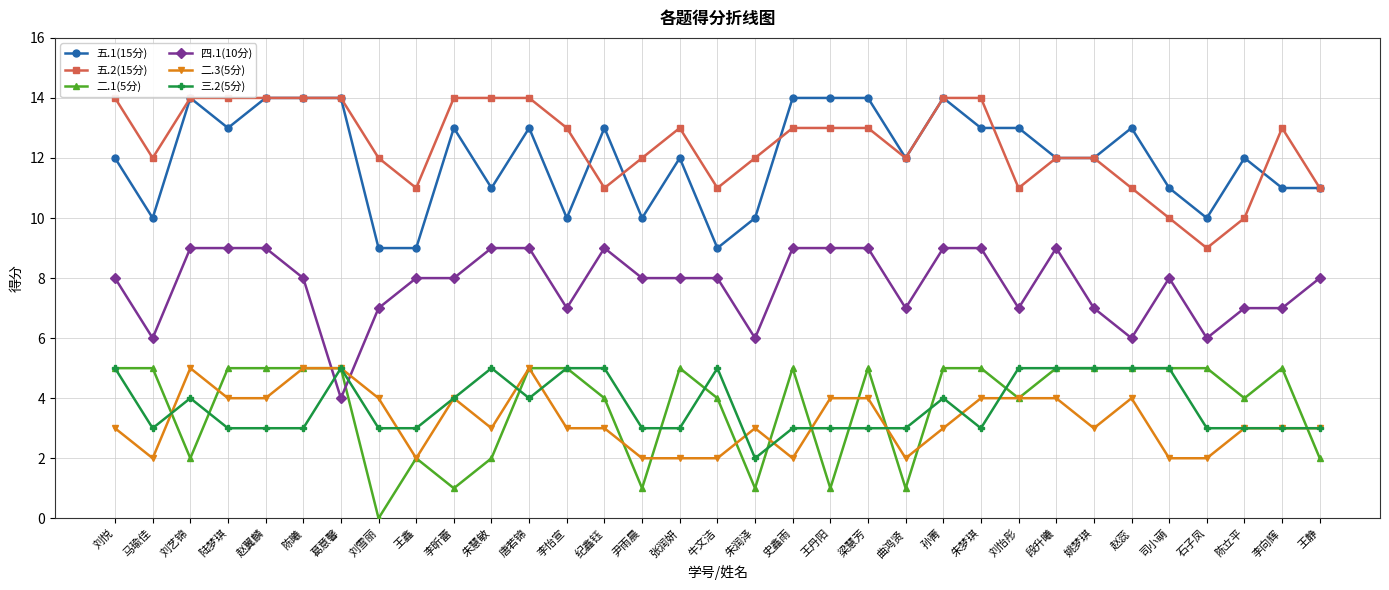

How many categories are shown in the chart?

33